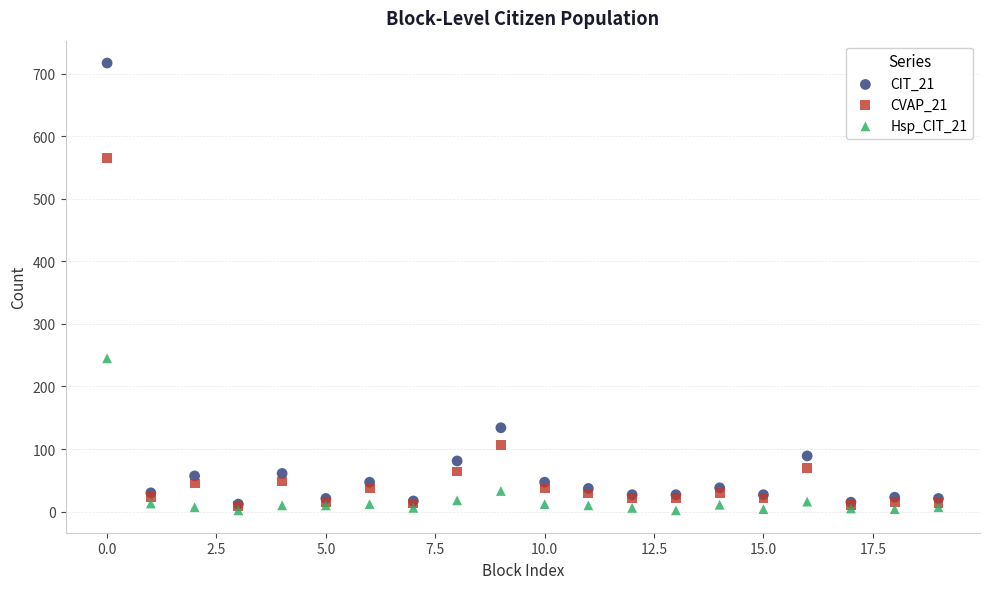

Which series has the widest spread of Y values?

CIT_21